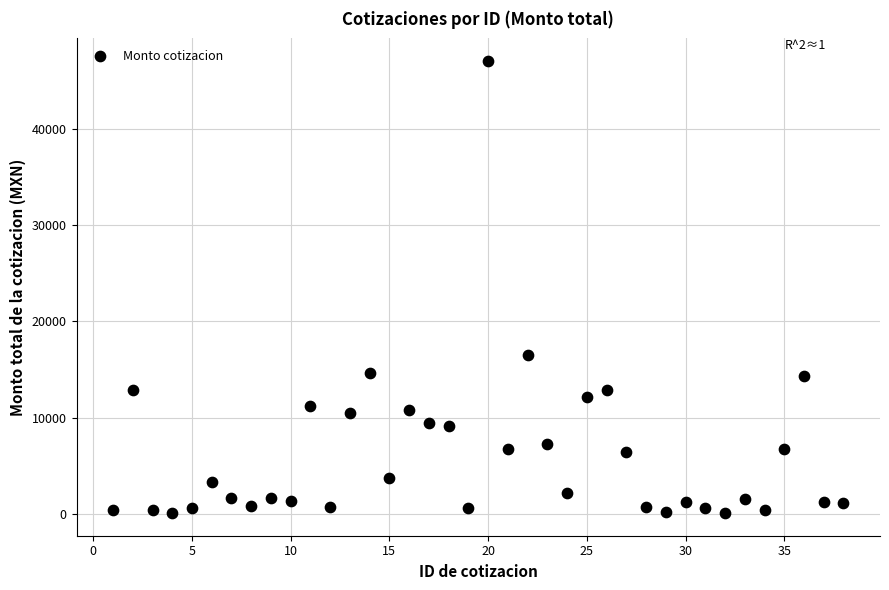

What Y value in the scatter plot is closest to 23572?

16526.5